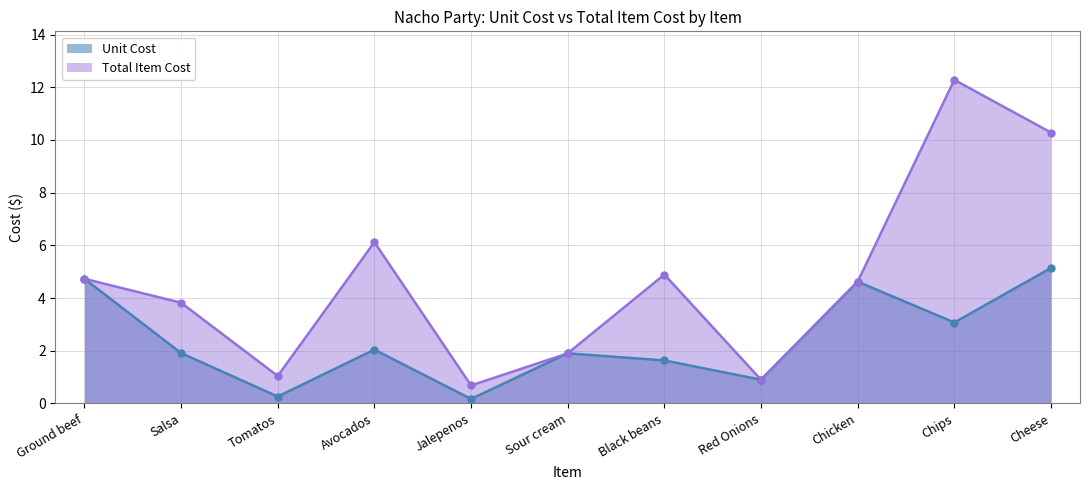

True or false: Unit Cost has more than 0 interior local peaks.

True